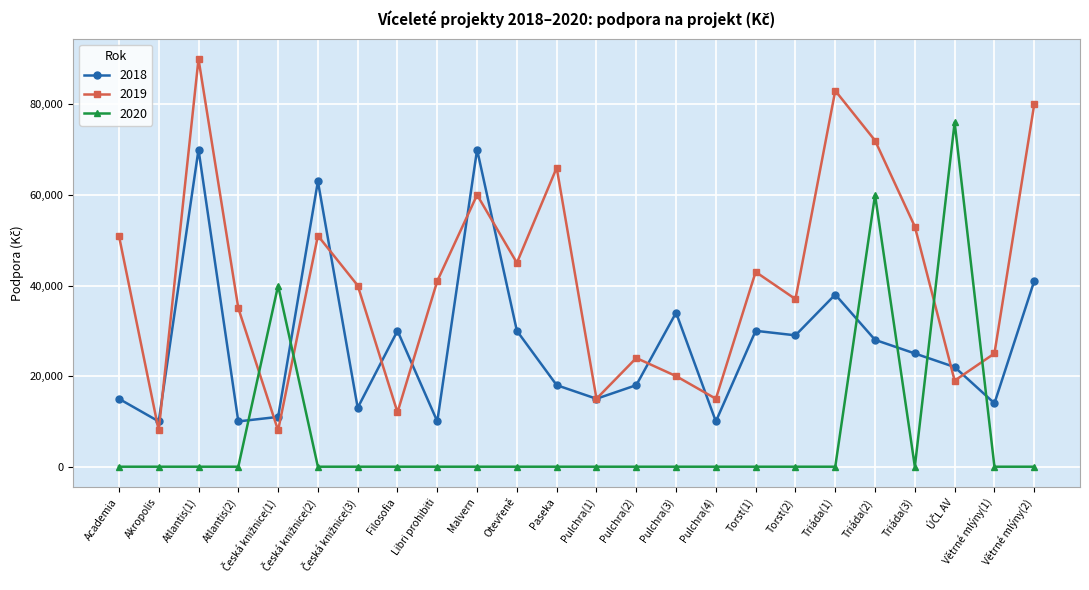

What is the label of the 1st point from the right?

Větrné mlýny(2)